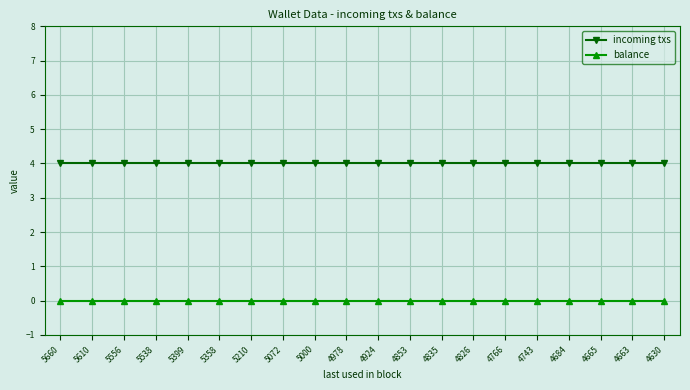

Is it true that incoming txs equals 6 at 5210?

False